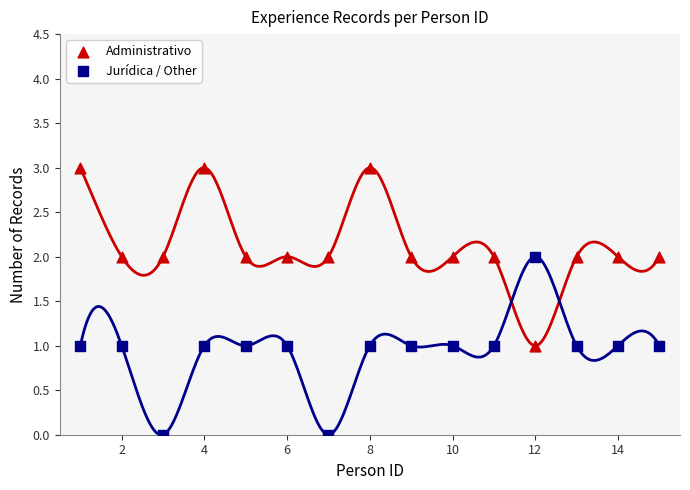

What is the X range (max minus min) for the scatter plot?

14